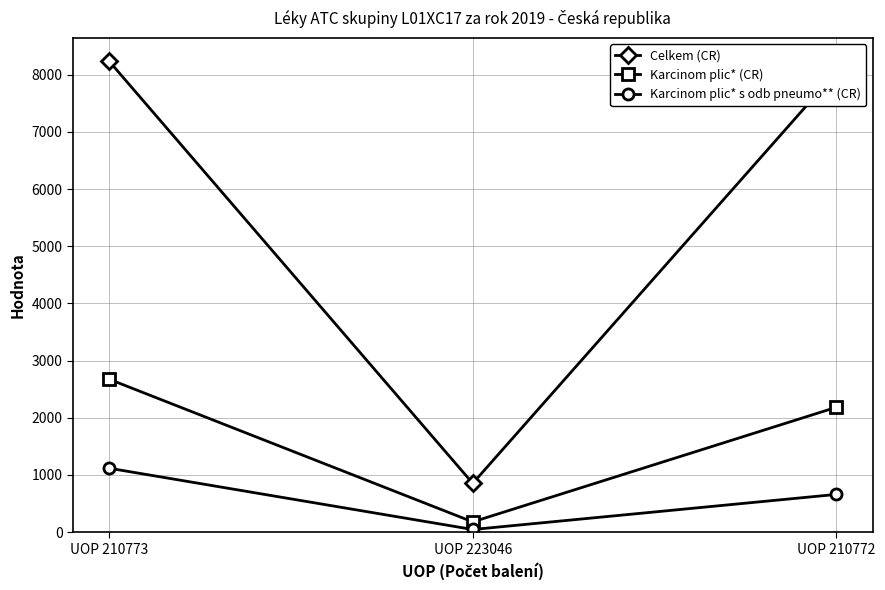

Reading left to right, extract all data points from this chart.

Celkem (CR): UOP 210773=8232.3	UOP 223046=853.1	UOP 210772=8043.8
Karcinom plic* (CR): UOP 210773=2672.7	UOP 223046=179.2	UOP 210772=2182.6
Karcinom plic* s odb pneumo** (CR): UOP 210773=1117.2	UOP 223046=46.2	UOP 210772=659.4